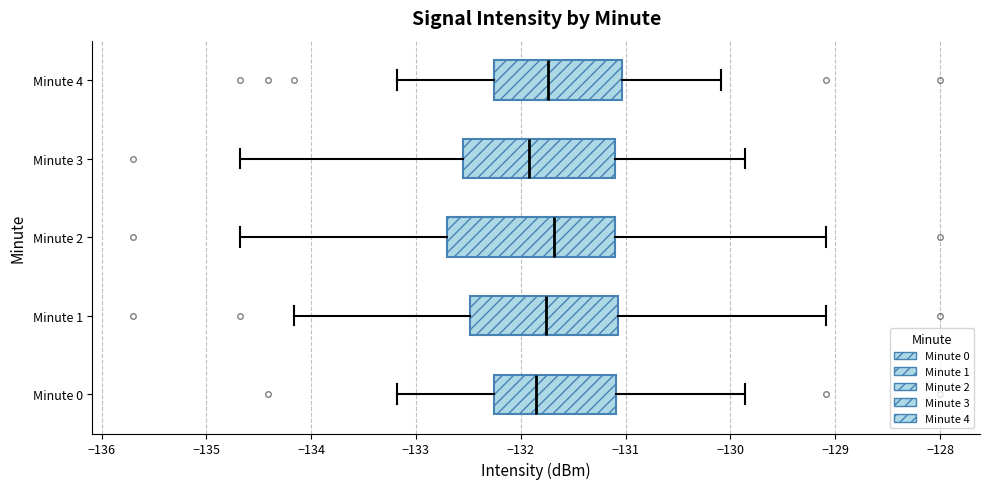

Where does the median line of the box for Minute 0 sit on the x-axis? The values are not printed on the chart, so give them approximately, as read against the axis.

-131.9